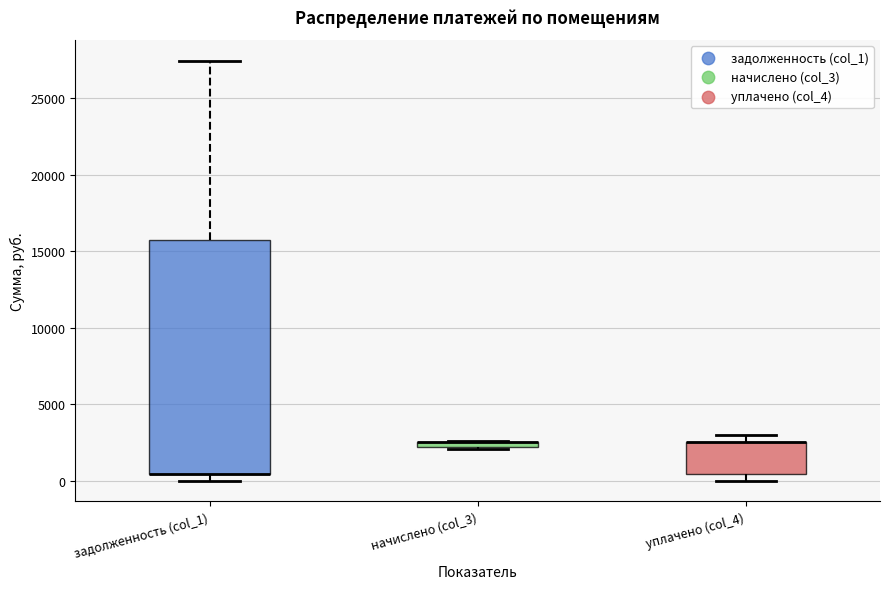

Comparing the boxes themselves (not the whiskers), which one is the tallest?

задолженность (col_1)